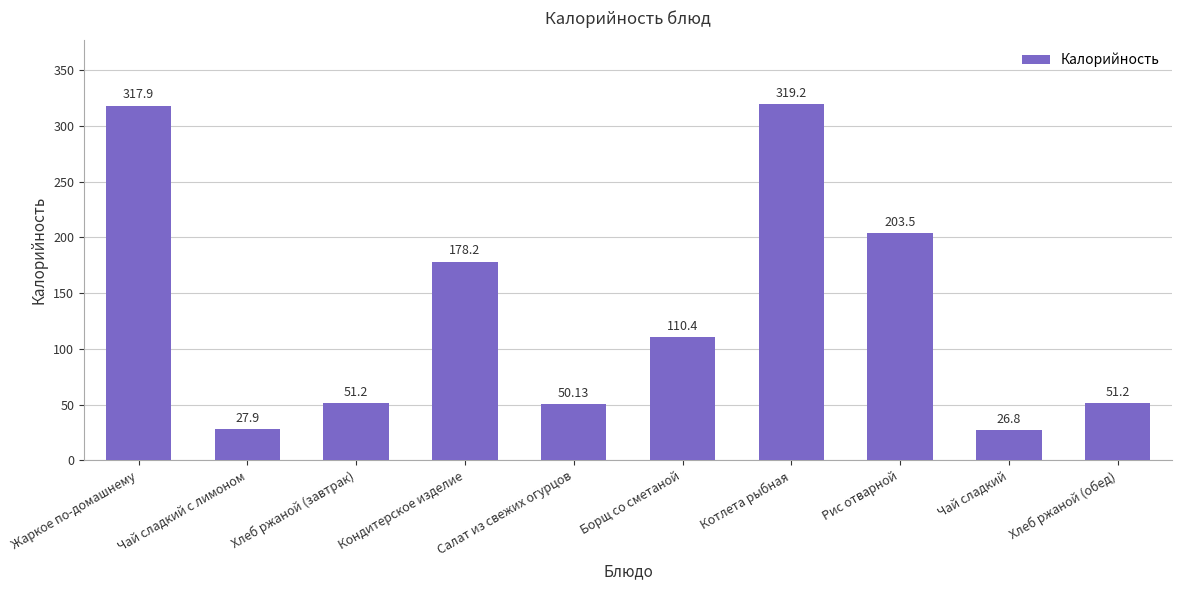

How many series are shown in this chart?

1